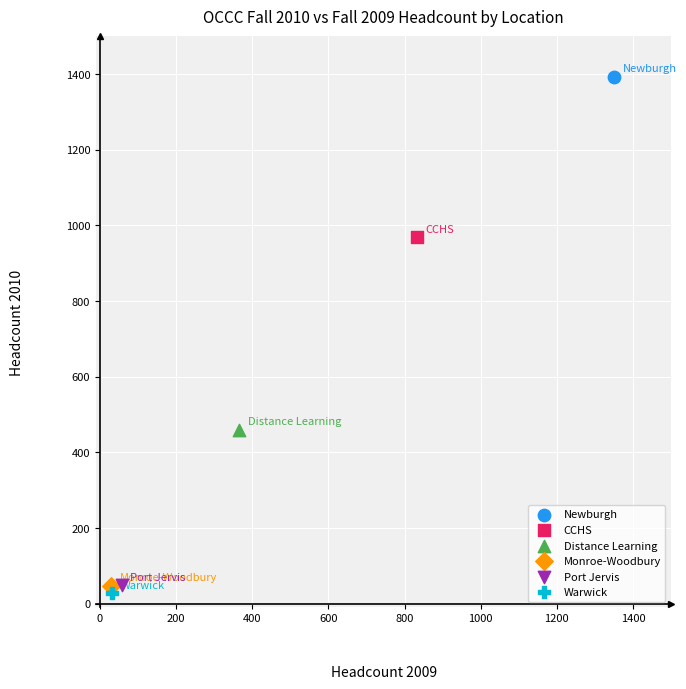

Which series reaches the maximum Y coordinate?

Newburgh